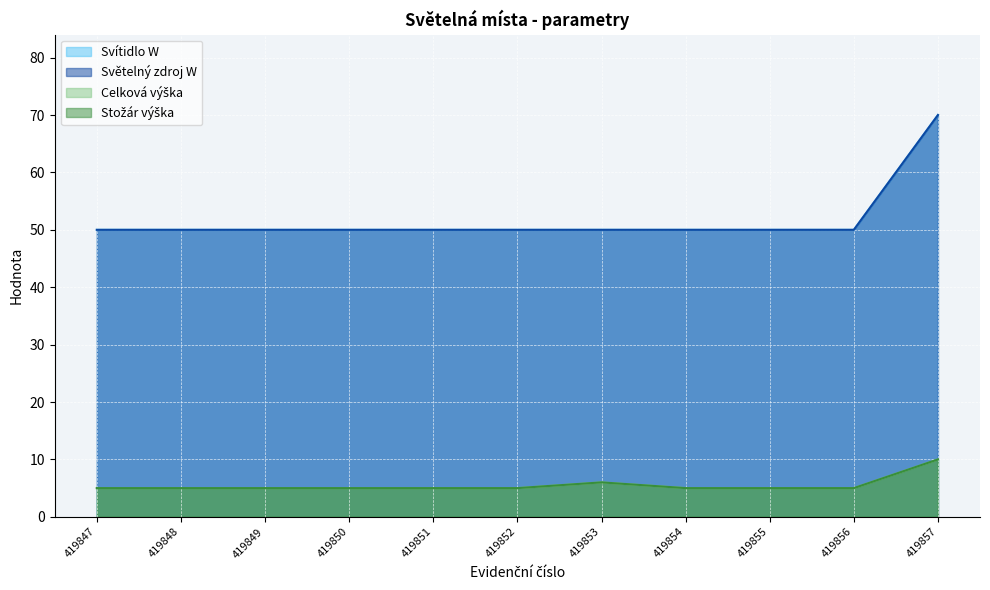

Which series has the largest range (max minus min)?

Svítidlo W